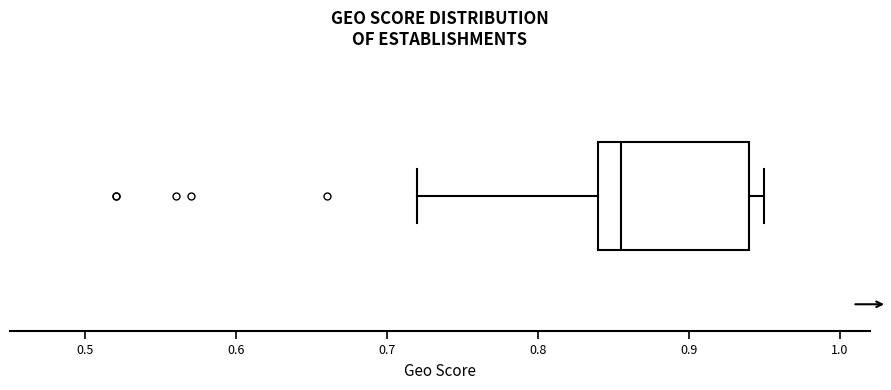

Where is the right edge of the box on the x-axis? The values are not printed on the chart, so give them approximately, as read against the axis.

0.94